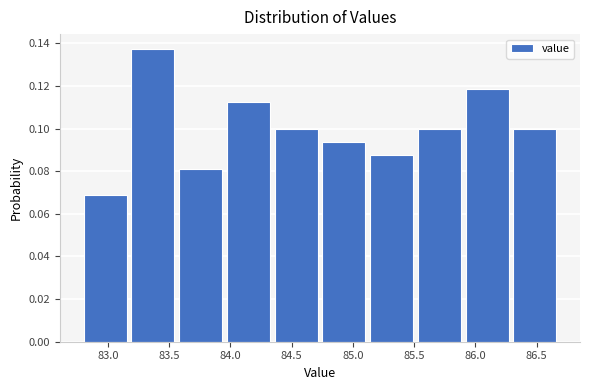

Over which range of the x-axis is the bar tallest?

83.19 to 83.58